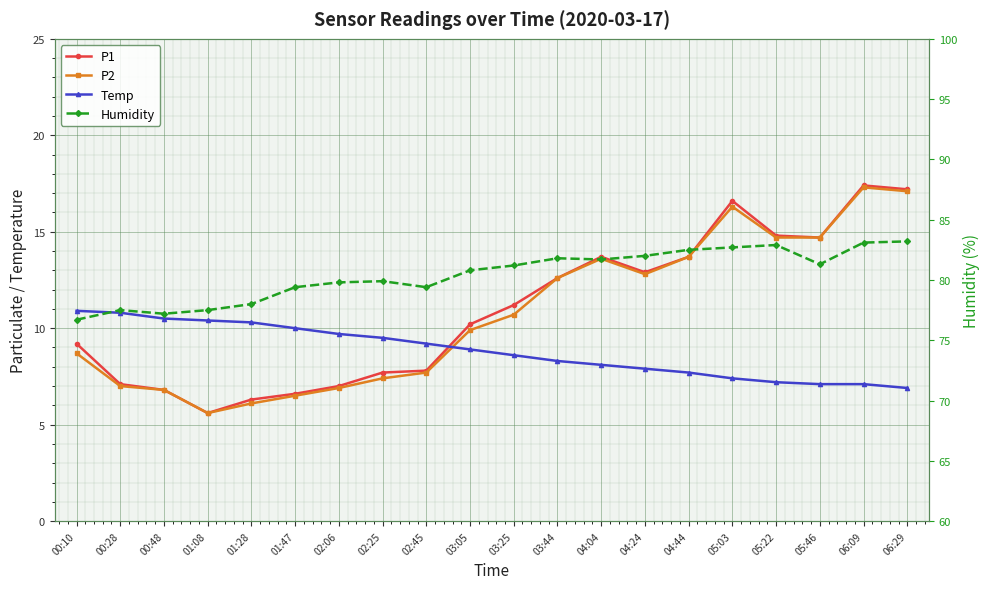

Where is the first local maximum for P1?

04:04